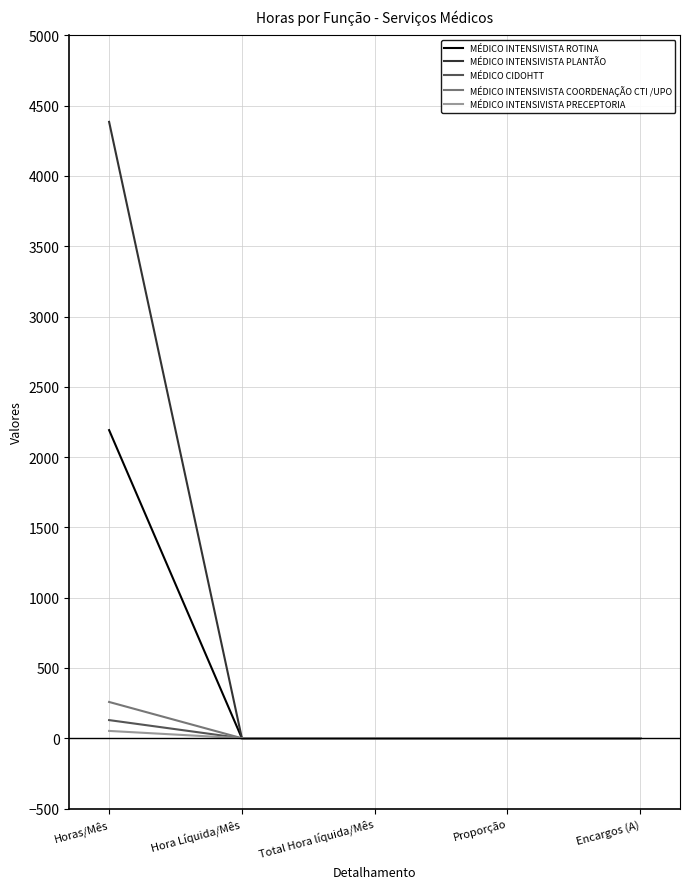

What position from the left is Horas/Mês?

1